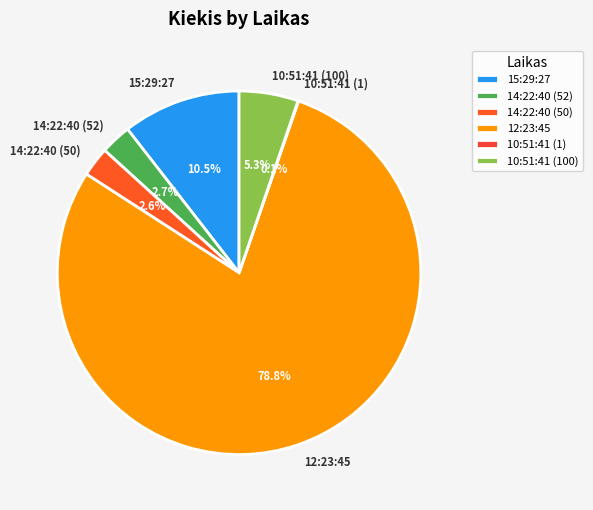

Is 12:23:45 the majority of the pie?

Yes